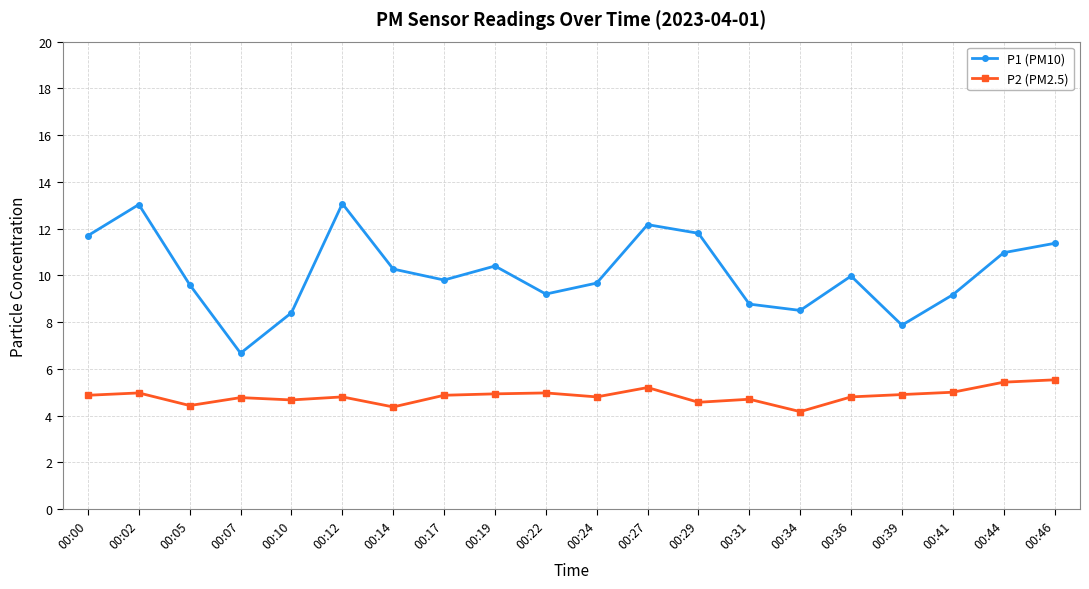

True or false: P2 (PM2.5) and P1 (PM10) intersect in this chart.

False